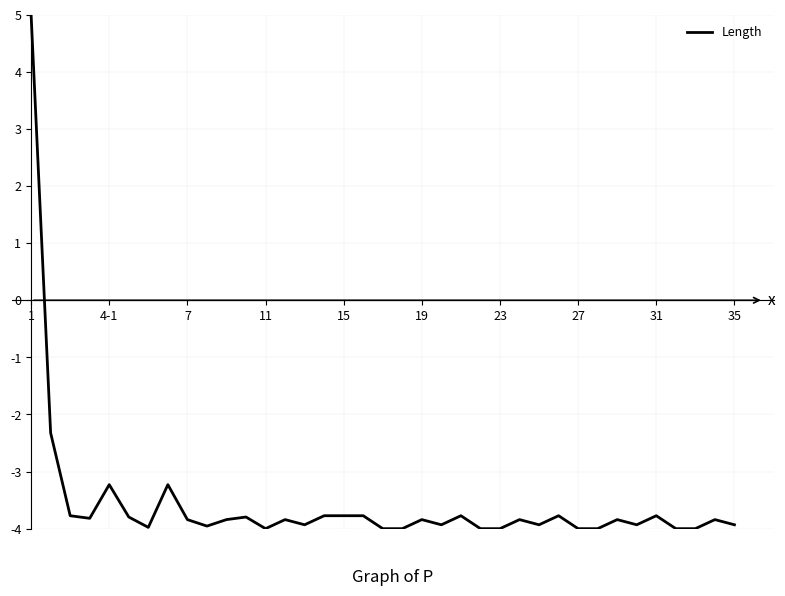

What is the difference between the maximum and minimum values?

9.0